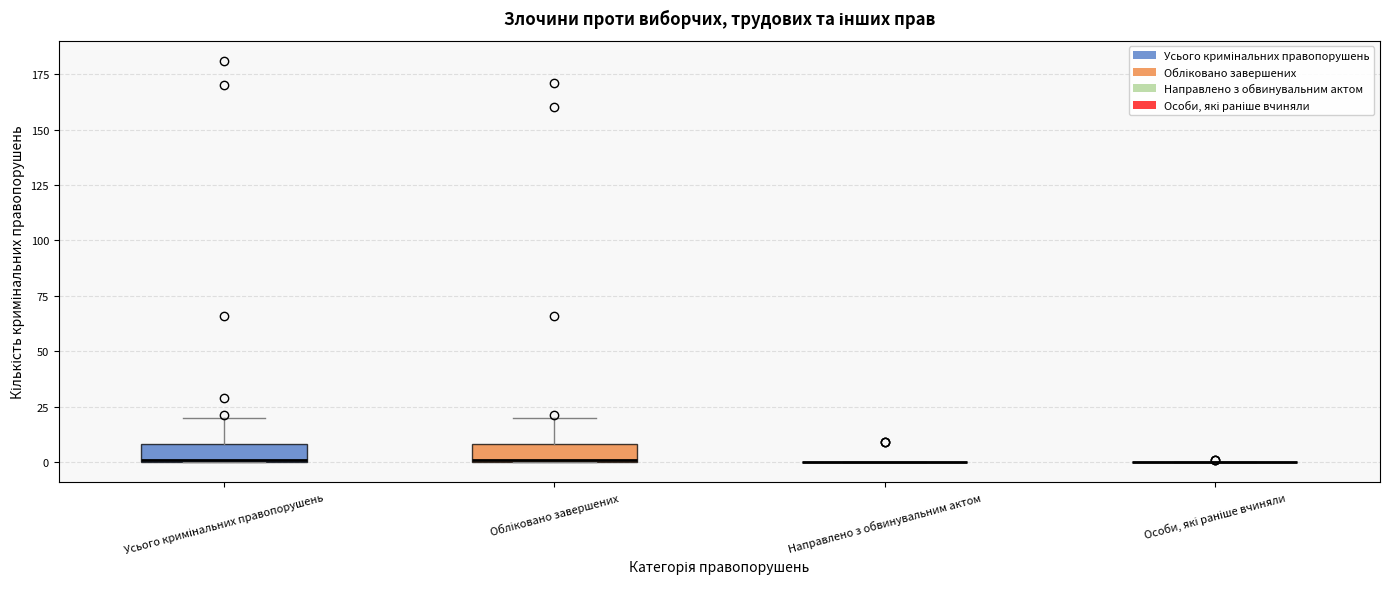

Reading left to right, read every box against the y-axis: the position of its median line, the range the box covers, and the ends of its whiskers. The values are not printed on the chart, so give them approximately, as read against the axis.

Усього кримінальних правопорушень: median 0, box 0 to 10, whiskers 0 to 20
Обліковано завершених: median 0, box 0 to 10, whiskers 0 to 20
Направлено з обвинувальним актом: box collapsed to a line at 0, whiskers 0 to 0
Особи, які раніше вчиняли: box collapsed to a line at 0, whiskers 0 to 0